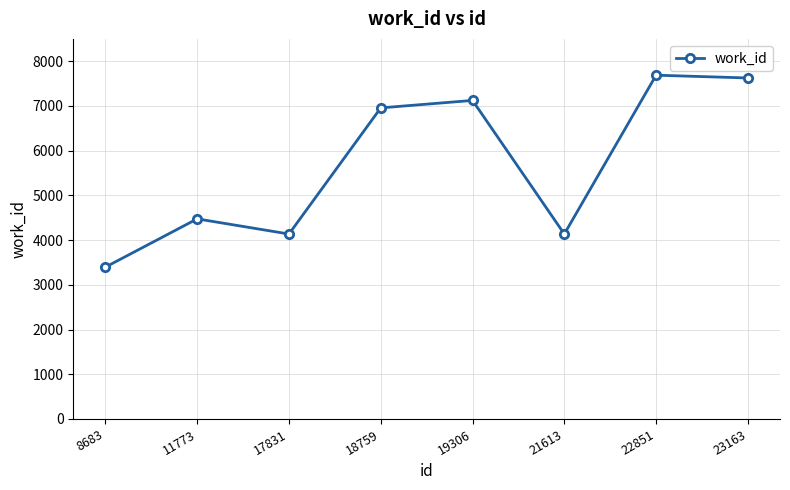

True or false: the data shows 11200 at 19306.

False